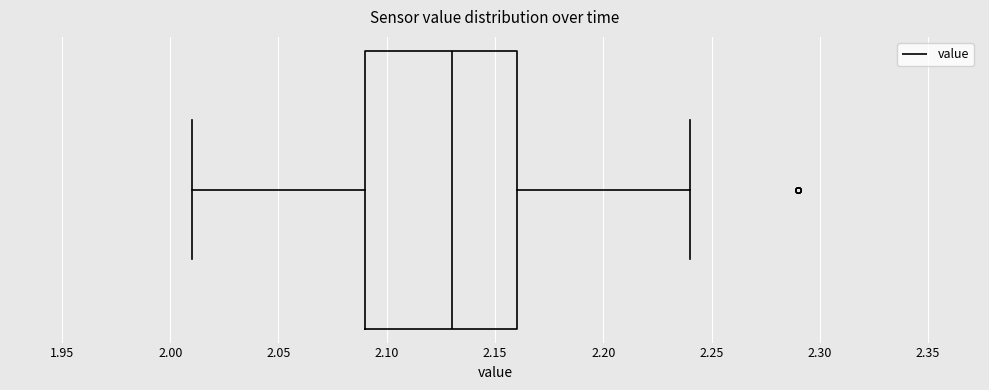

Read this box plot against the x-axis: the position of the median line, the range covered by the box, and the ends of both whiskers. The values are not printed on the chart, so give them approximately, as read against the axis.

median 2.13, box 2.09 to 2.16, whiskers 2.01 to 2.24